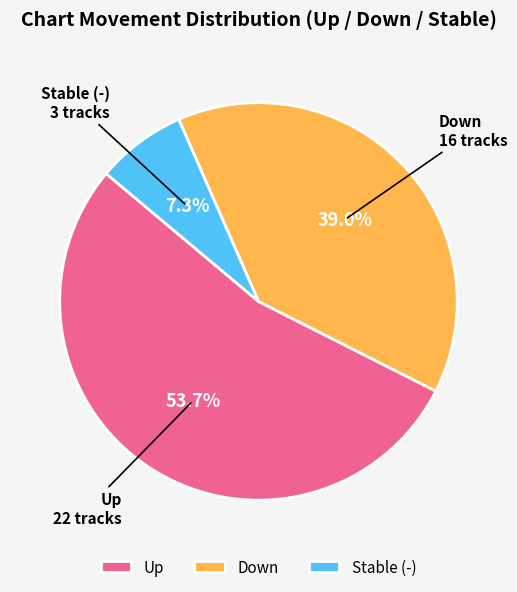

What is the ratio of the value at Down to the value at Up?

0.7